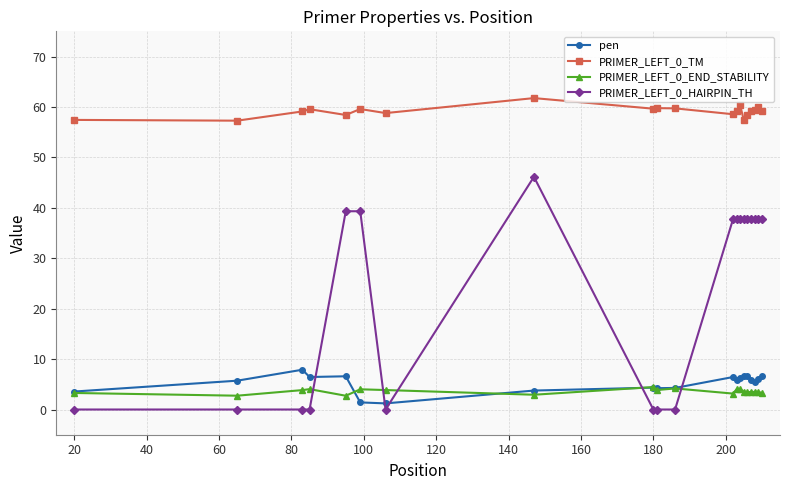

Which series has the widest spread of values?

PRIMER_LEFT_0_HAIRPIN_TH